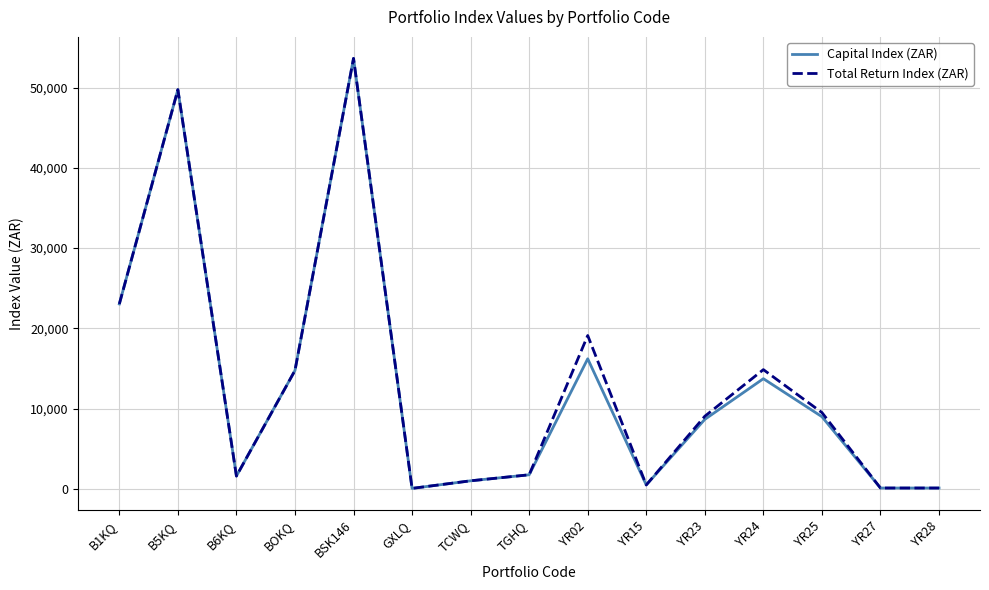

The value of Total Return Index (ZAR) at B1KQ is 23038.2. True or false?

True